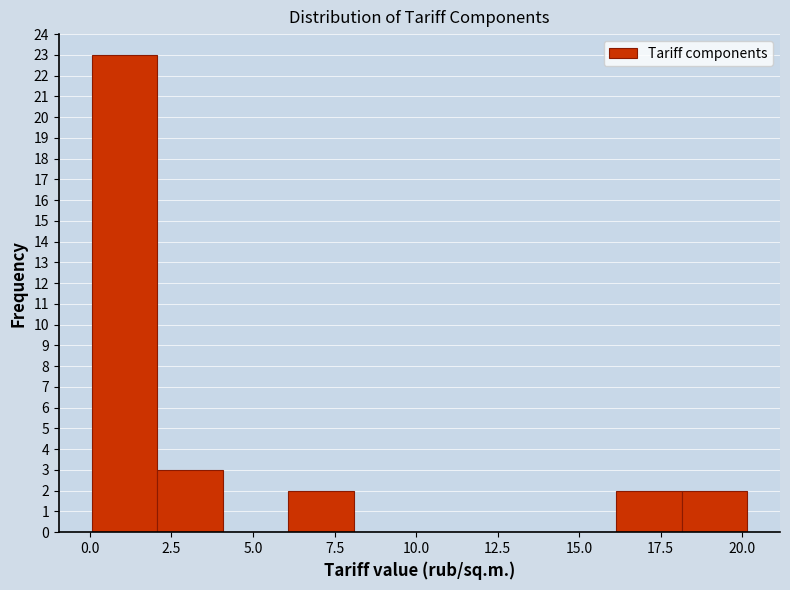

Which range on the x-axis has the tallest bar?

0 to 2